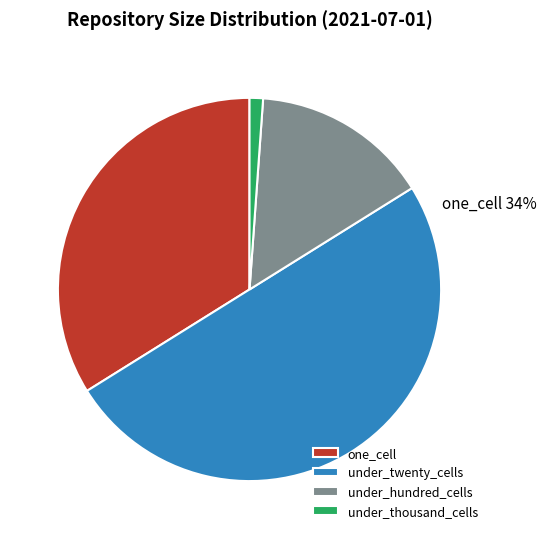

Rank the categories by value from lowest to highest.

under_thousand_cells, under_hundred_cells, one_cell, under_twenty_cells